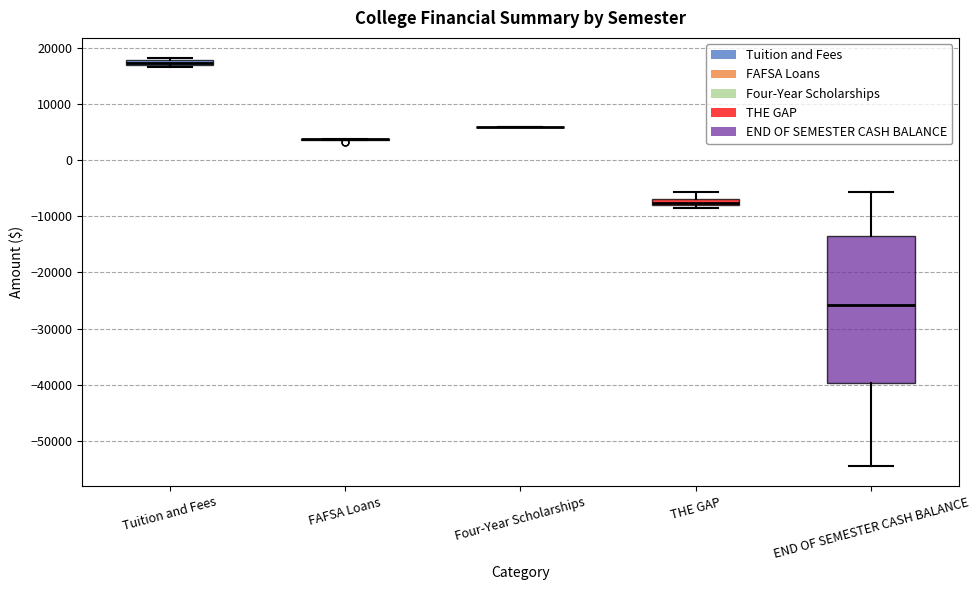

Which box is the tallest, from its lower edge to its upper edge?

END OF SEMESTER CASH BALANCE